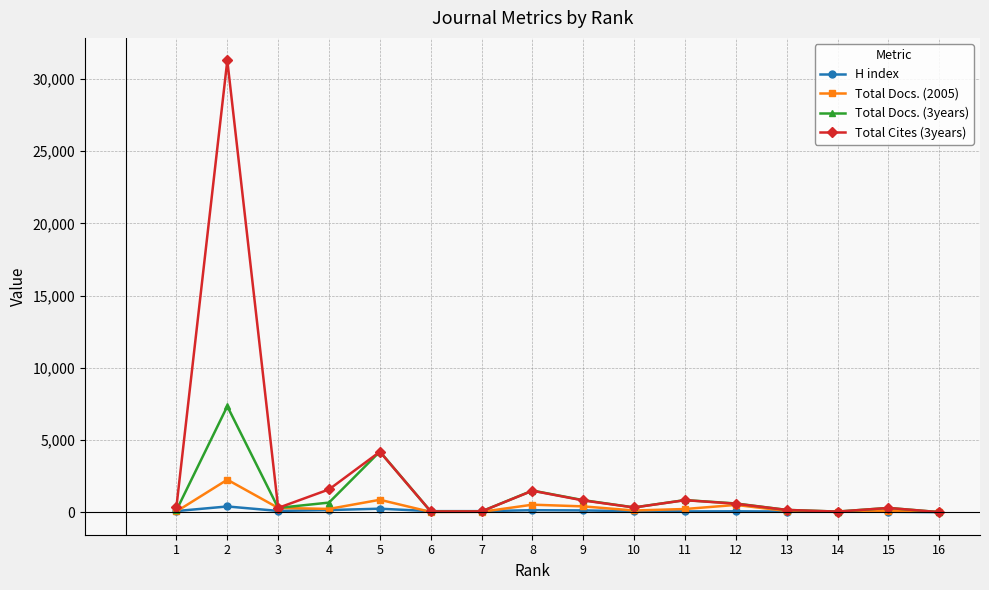

What is the approximate value of Total Docs. (3years) at 11, to the nearest 100?

800